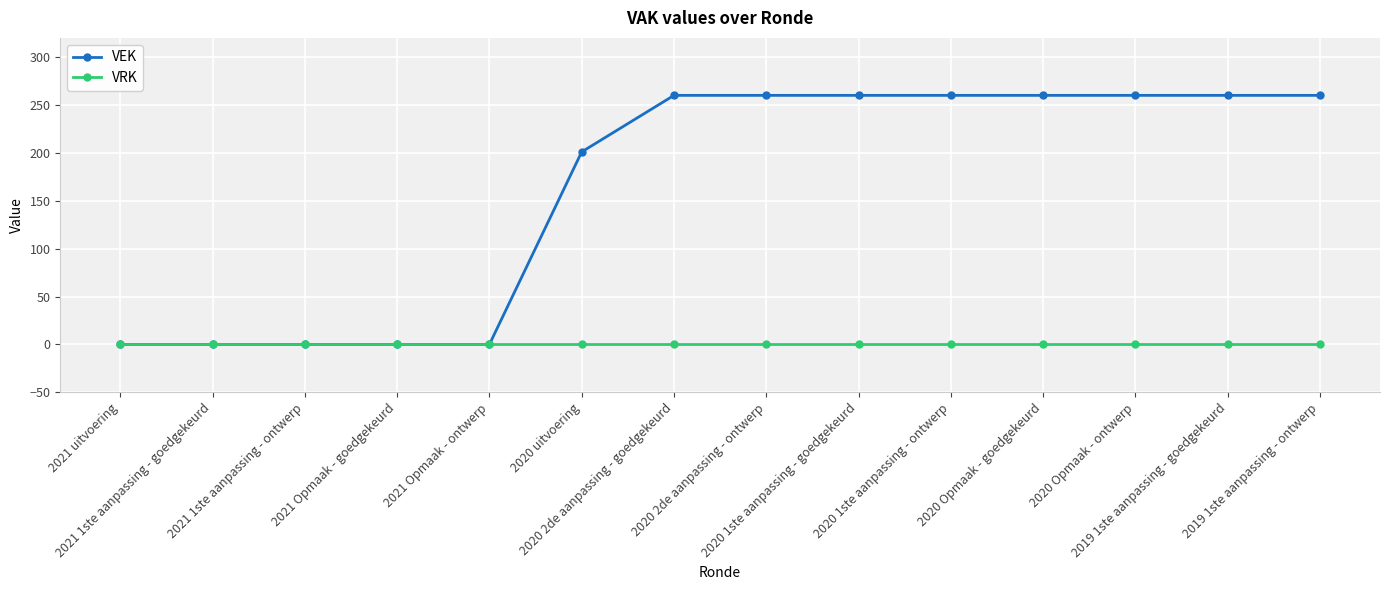

List the series in order of their overall mean, highest first.

VEK, VRK